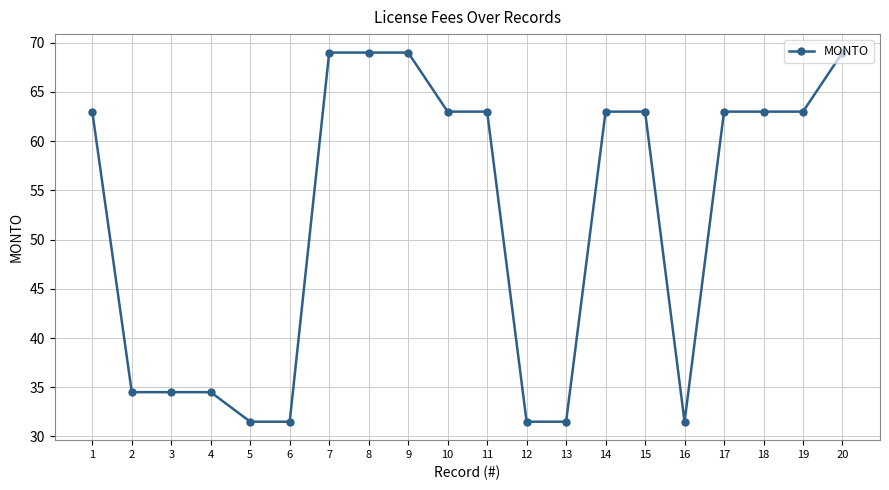

Is this an area chart (filled region under the line)?

No